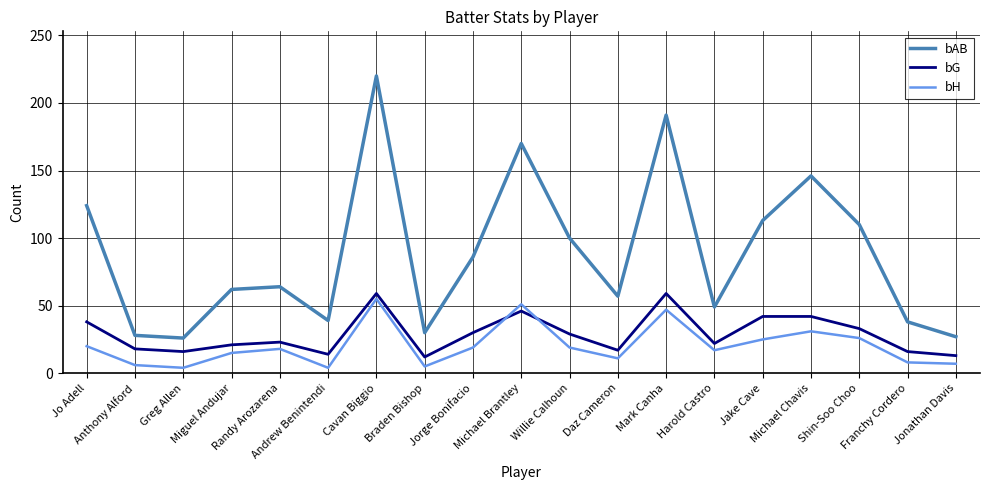

Read the bG value at Andrew Benintendi, to the nearest 10.

10